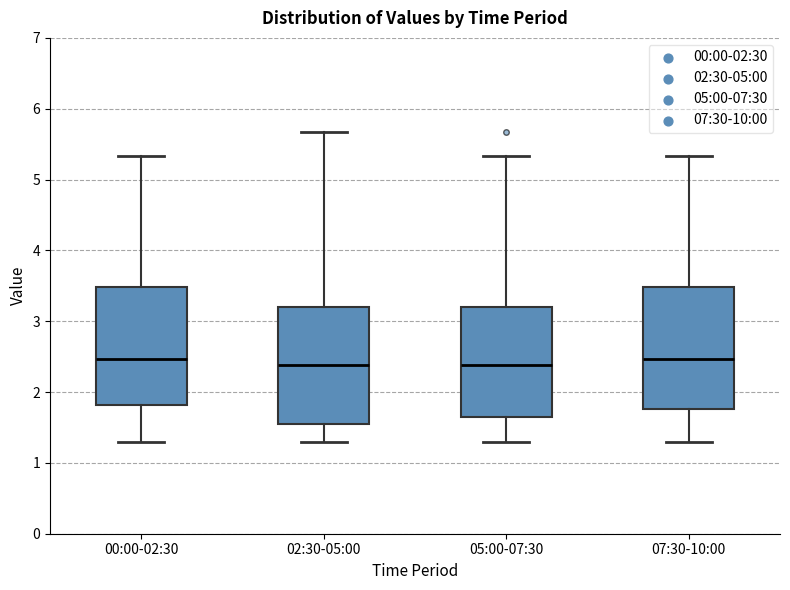

Where does the median line of the box for 07:30-10:00 sit on the y-axis? The values are not printed on the chart, so give them approximately, as read against the axis.

2.5